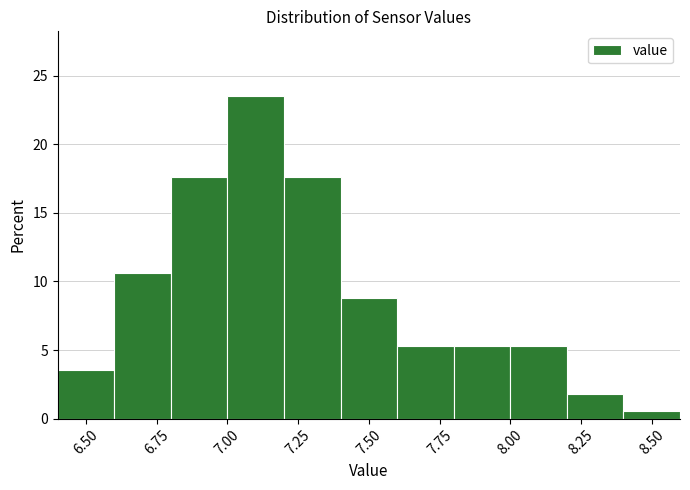

How tall is the bar that spans 8.4 to 8.6 on the x-axis? The values are not printed on the chart, so give them approximately, as read against the axis.

0.5